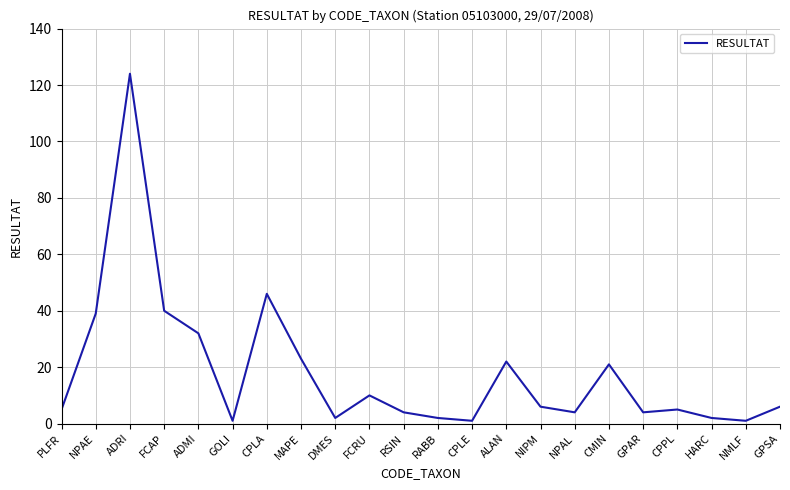

Which label corresponds to the largest value in the chart?

ADRI